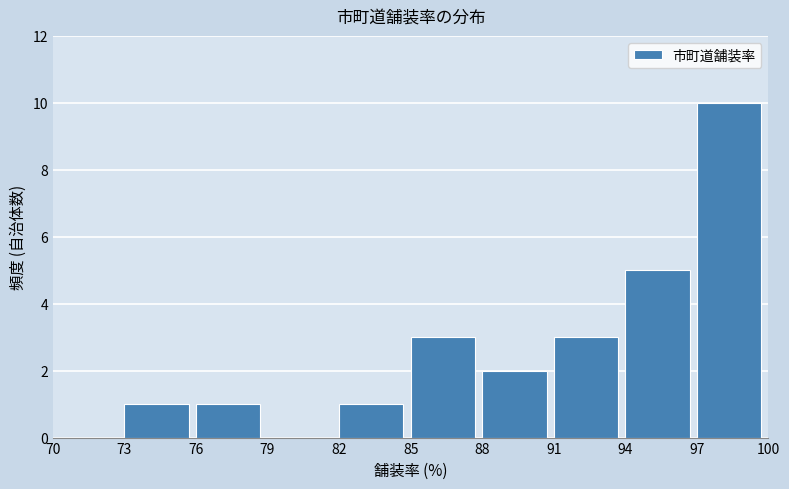

How tall is the bar that spans 76 to 79 on the x-axis? The values are not printed on the chart, so give them approximately, as read against the axis.

1